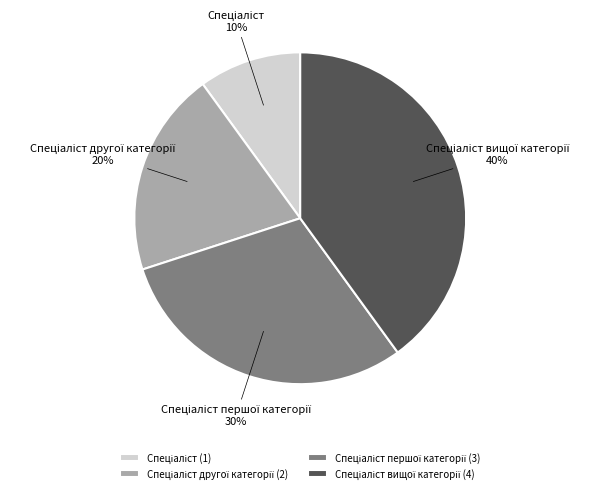

To the nearest percent, what is the average slice percentage?

25%